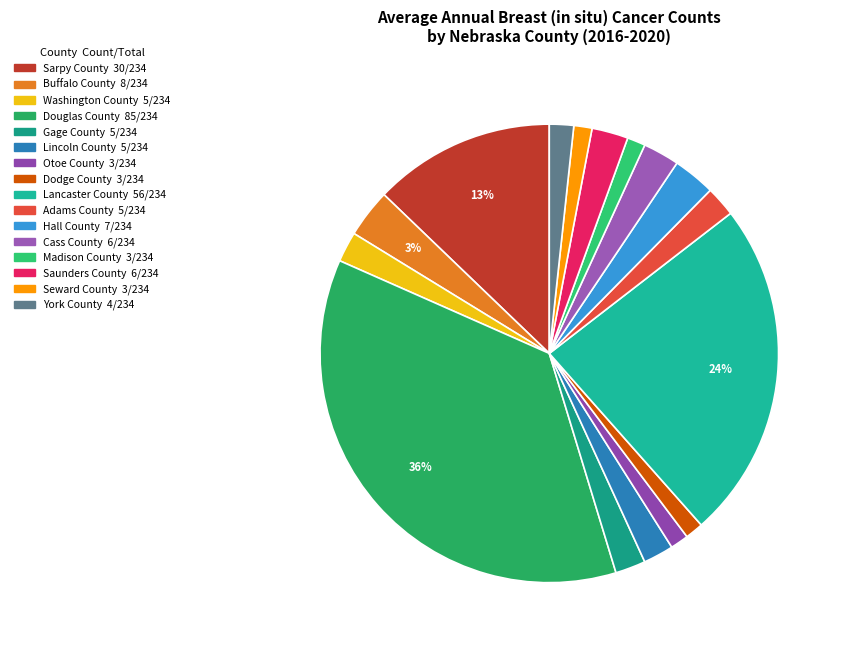

The Lancaster County slice represents 29% of the pie. True or false?

False